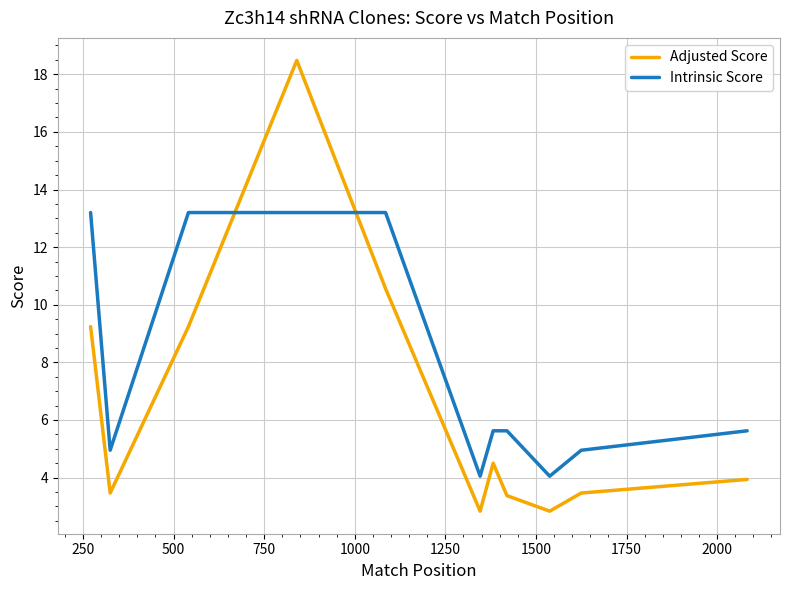

At how many categories does at least one series exceed 11?

4